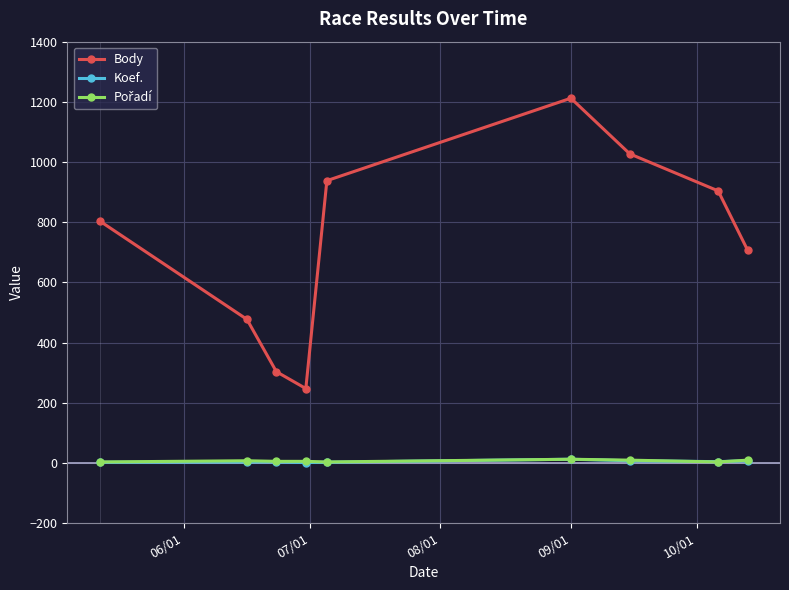

Which series has the largest range (max minus min)?

Body